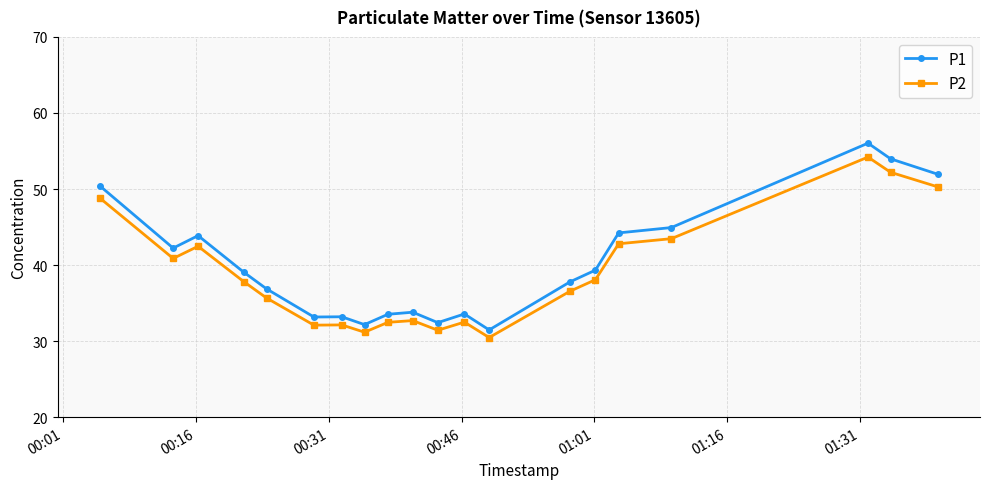

In P1, how many points are higher than both neighbors (excluding endpoints)?

5